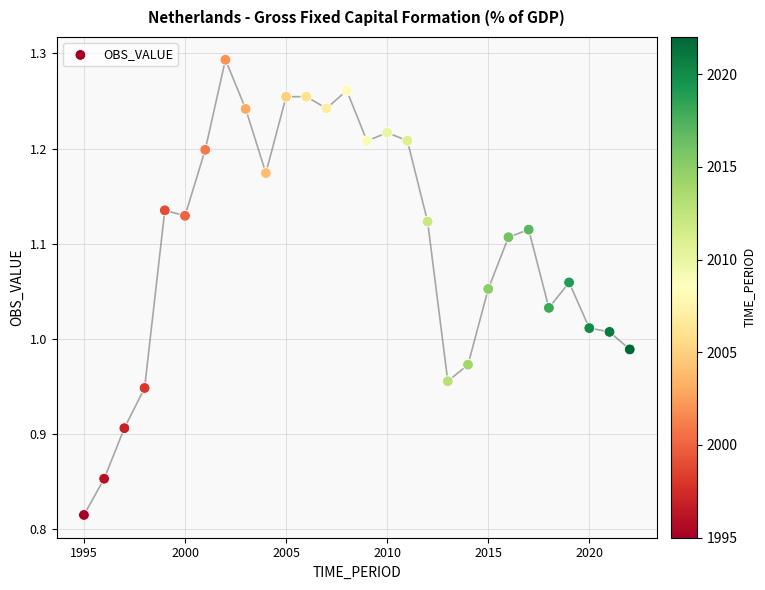

What is the range of X values (max minus min)?

27.0